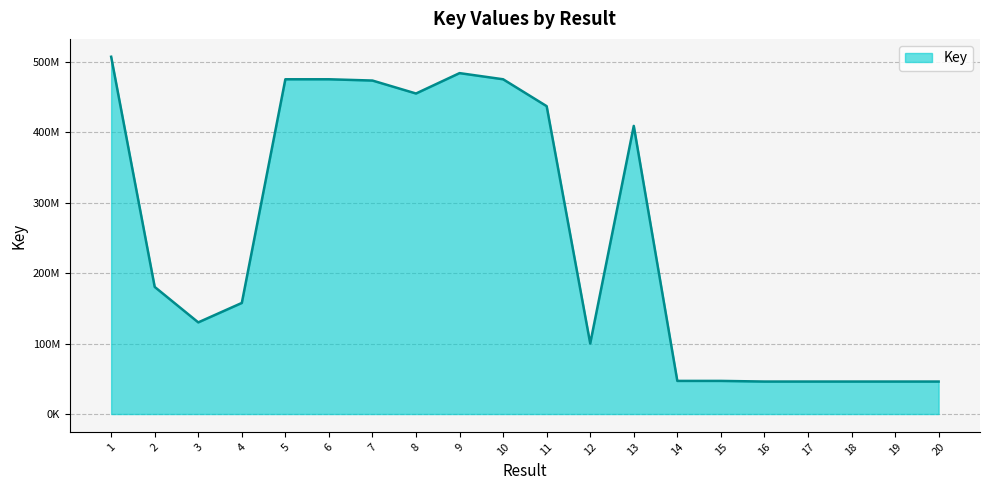

Reading left to right, transcribe all the data shown in this chart.

507407007	180512357	130164455	157765558	475423370	475428027	473609836	455207793	484163919	475422094	437235509	100243204	409204422	47049403	47057679	46144597	46144170	46144686	46144860	46144396